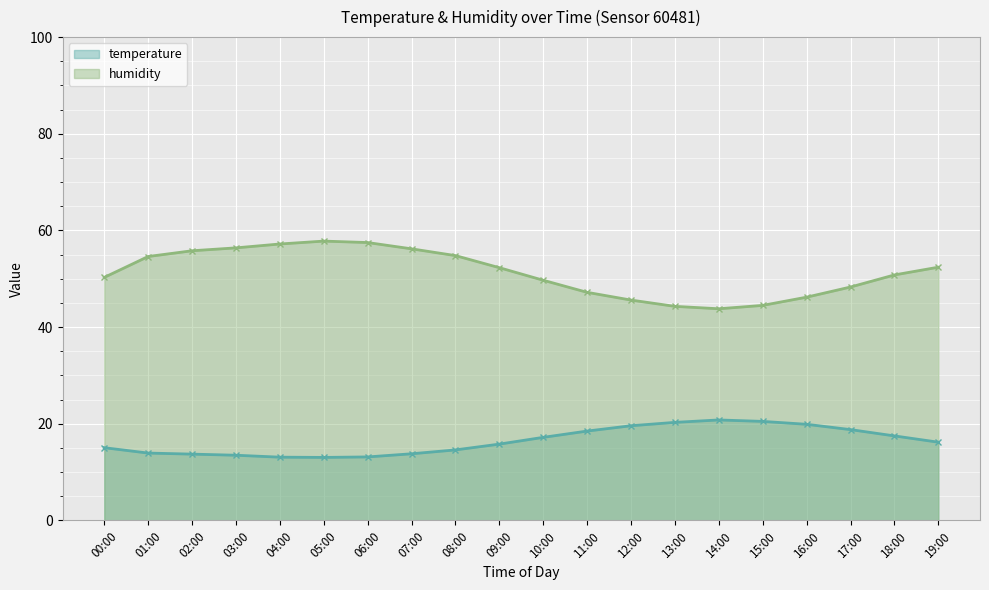

True or false: temperature and humidity cross at least once.

False